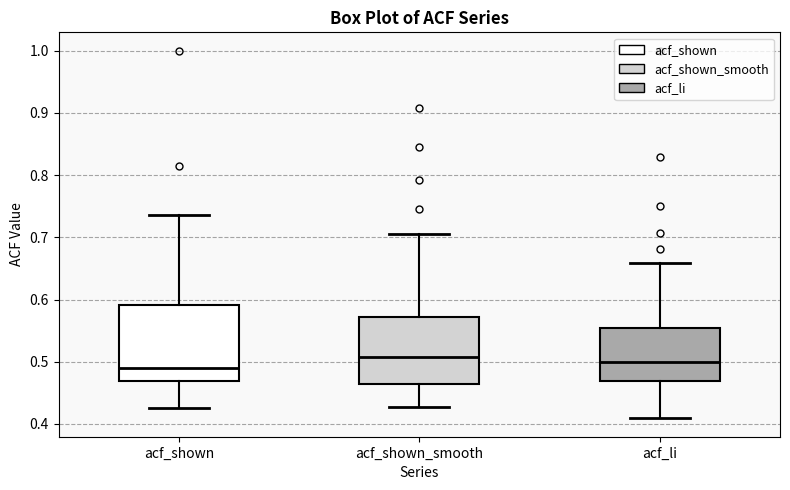

Where does the upper whisker of the box for acf_shown end on the y-axis? The values are not printed on the chart, so give them approximately, as read against the axis.

0.74